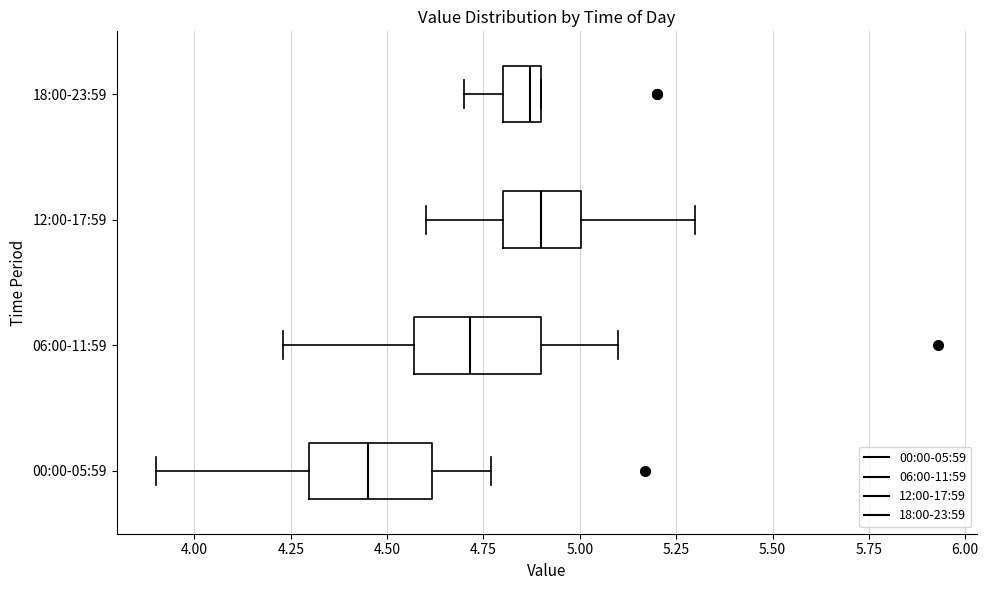

Which box's median line is the furthest to the left?

00:00-05:59